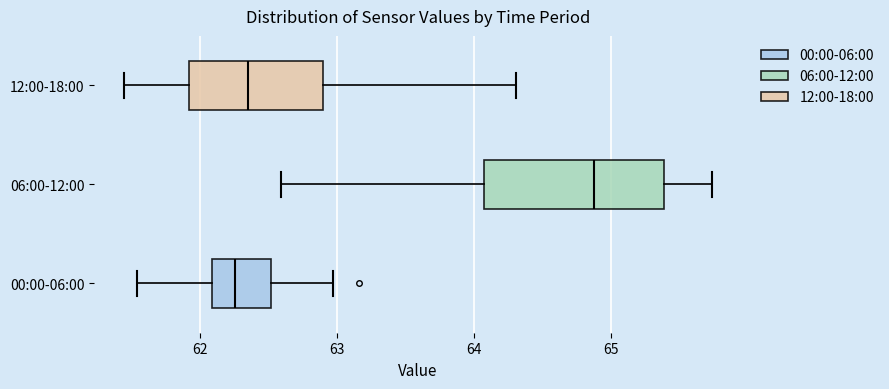

Which box is the widest, from its left edge to its right edge?

06:00-12:00